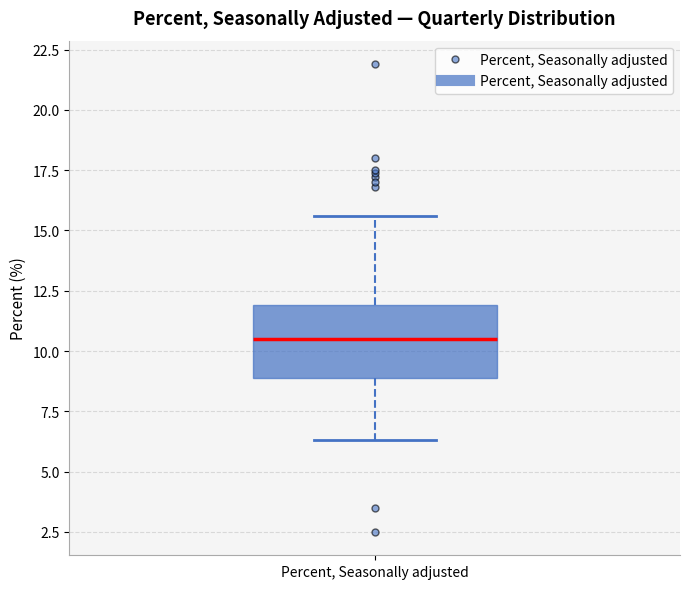

Transcribe this box plot: give where the median line is, the range the box spans, and where the two whiskers end, as read against the y-axis. The values are not printed on the chart, so give them approximately, as read against the axis.

median 10.5, box 9.0 to 12.0, whiskers 6.5 to 15.5